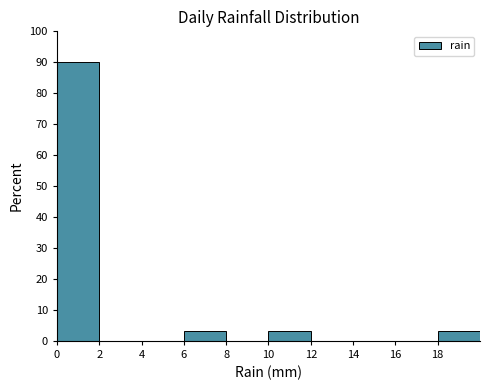

Reading left to right, list every bar in this chart as the range it spans on the x-axis followed by its height. The values are not printed on the chart, so give them approximately, as read against the axis.

0 to 2: 90
2 to 4: 0
4 to 6: 0
6 to 8: 3
8 to 10: 0
10 to 12: 3
12 to 14: 0
14 to 16: 0
16 to 18: 0
18 to 20: 3